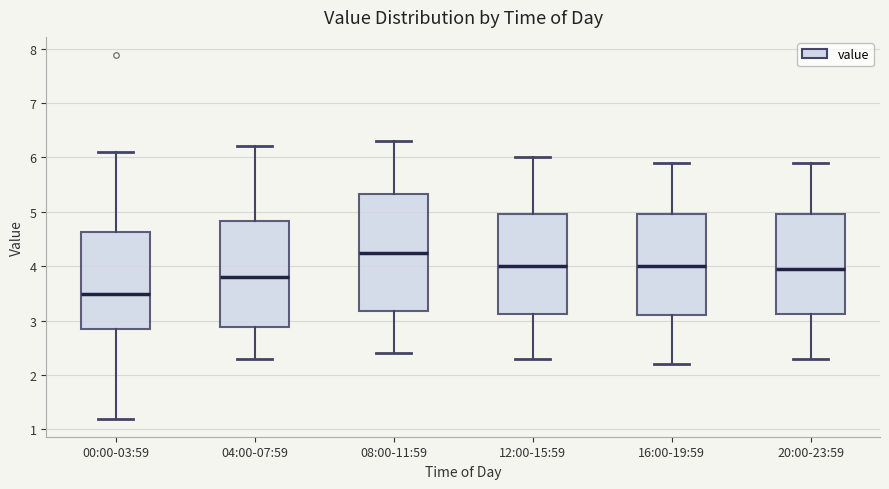

Reading left to right, read every box against the y-axis: the position of its median line, the range the box covers, and the ends of its whiskers. The values are not printed on the chart, so give them approximately, as read against the axis.

00:00-03:59: median 3.5, box 2.8 to 4.6, whiskers 1.2 to 6.1
04:00-07:59: median 3.8, box 2.9 to 4.8, whiskers 2.3 to 6.2
08:00-11:59: median 4.3, box 3.2 to 5.3, whiskers 2.4 to 6.3
12:00-15:59: median 4.0, box 3.1 to 5.0, whiskers 2.3 to 6.0
16:00-19:59: median 4.0, box 3.1 to 5.0, whiskers 2.2 to 5.9
20:00-23:59: median 4.0, box 3.1 to 5.0, whiskers 2.3 to 5.9